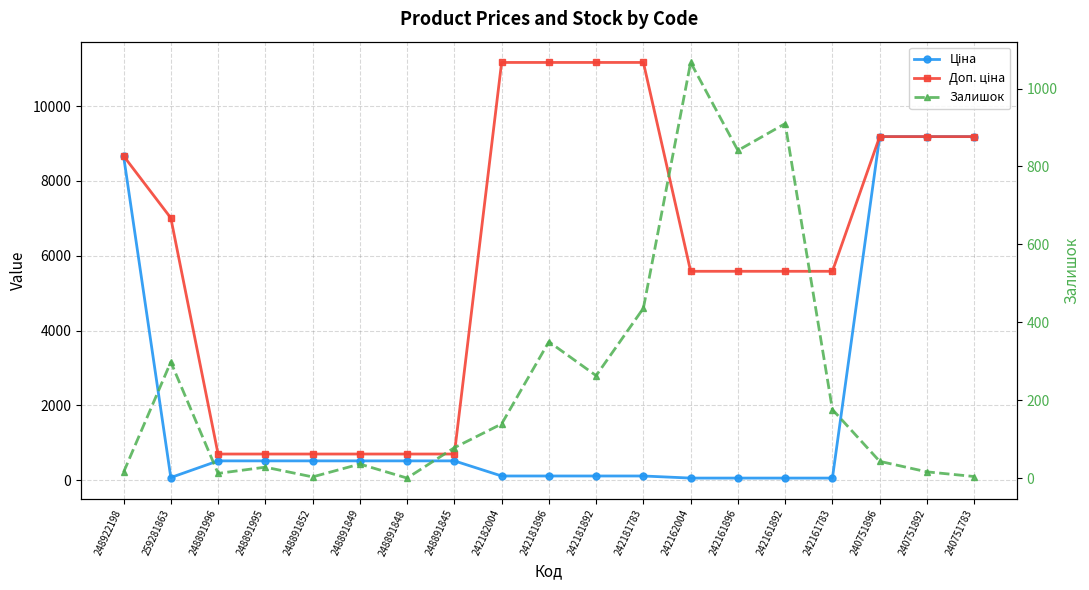

True or false: Ціна has a value of 13219.7 at 240751896.

False